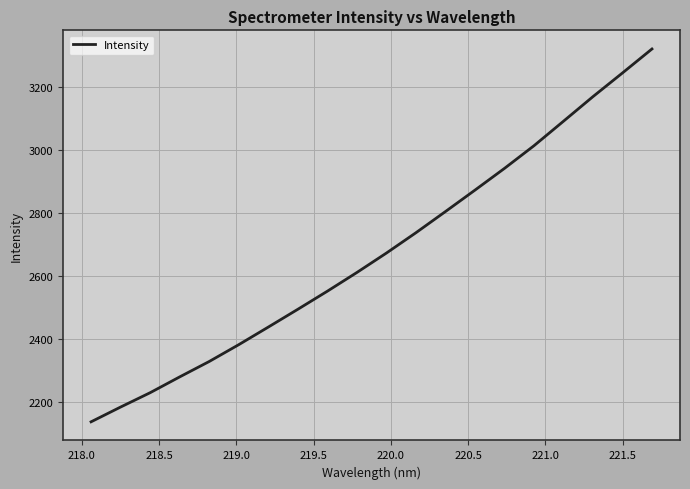

What is the minimum value shown in the chart?

2135.9